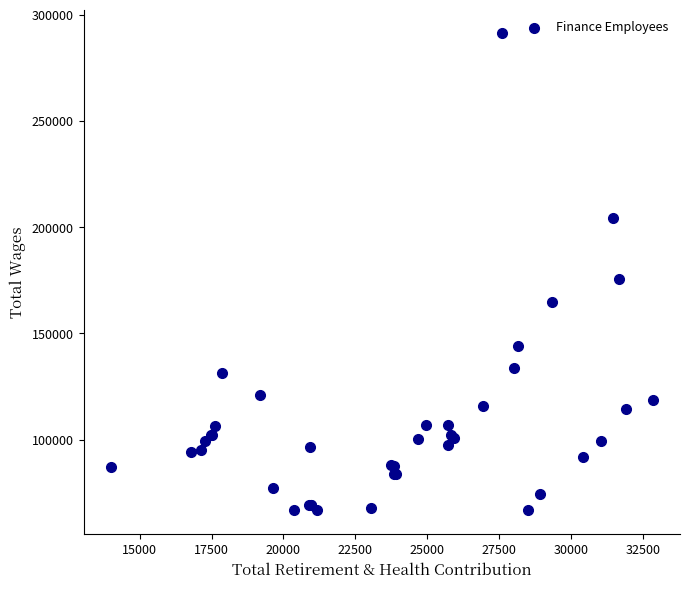

What Y value in the scatter plot is closest to 178914?

175710